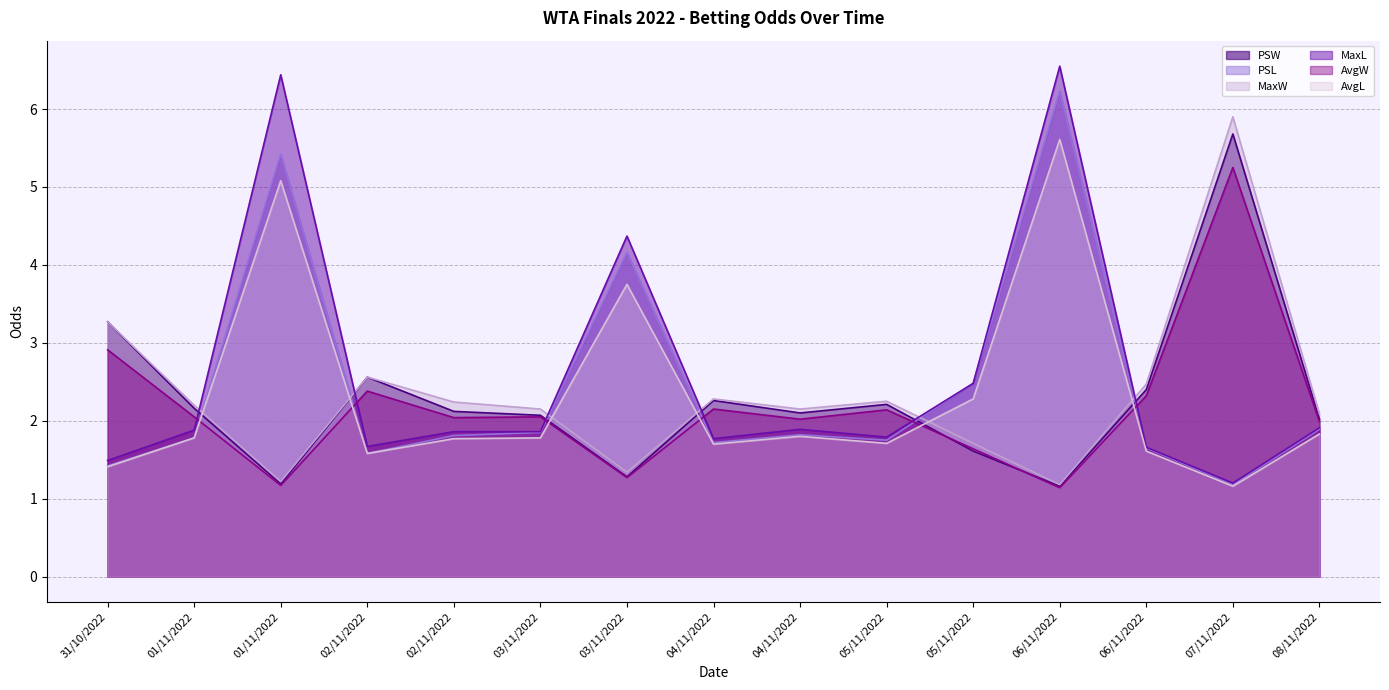

What is the highest value of the PSW series?

5.7